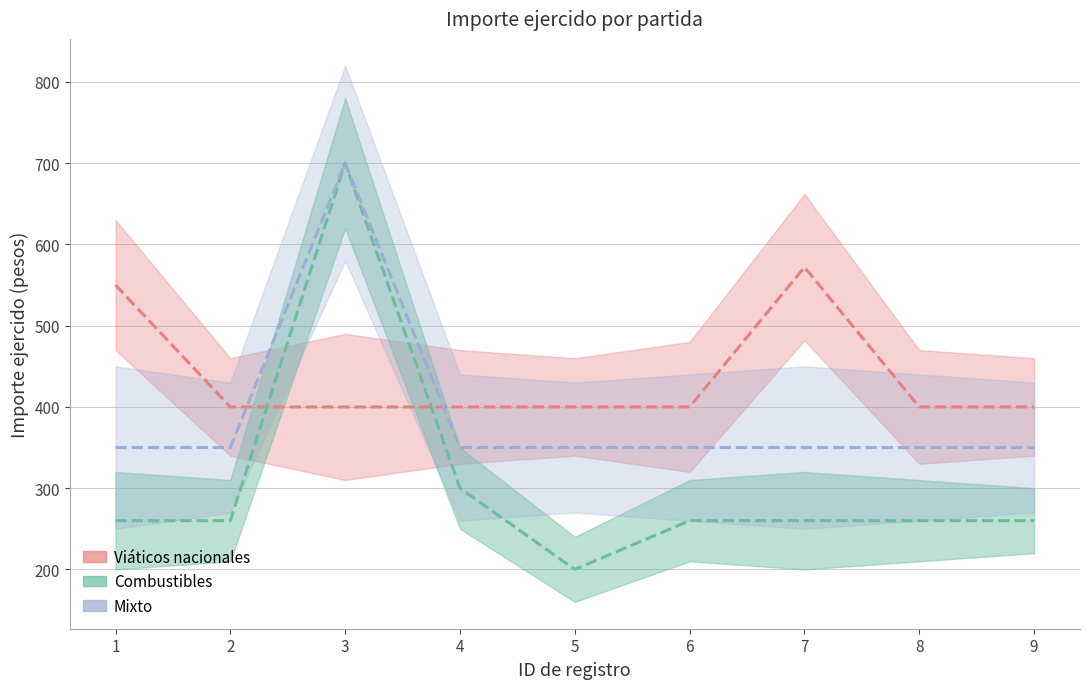

Which series changed the most between 2 and 6?

Viáticos nacionales